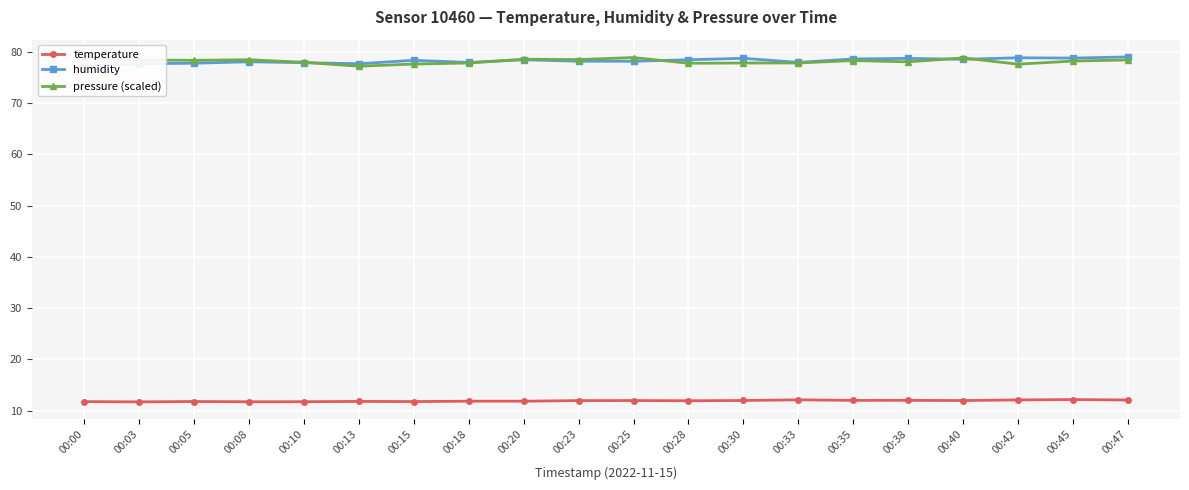

True or false: humidity and pressure (scaled) intersect in this chart.

True